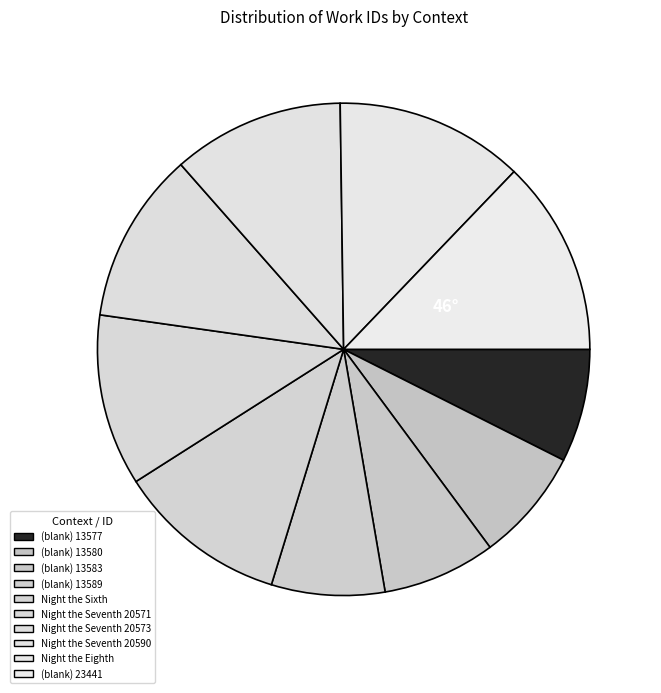

What is the ratio of the value at Night the Eighth to the value at (blank) 13577?

1.7